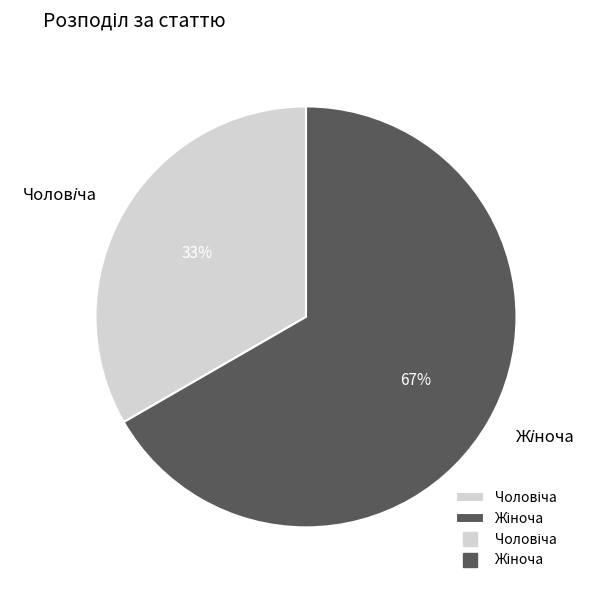

How many slices are in this pie chart?

2